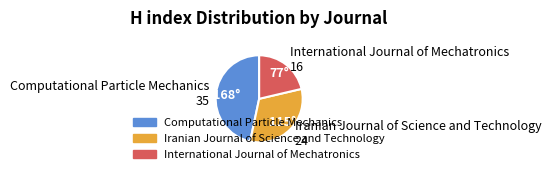

How many slices are in this pie chart?

3